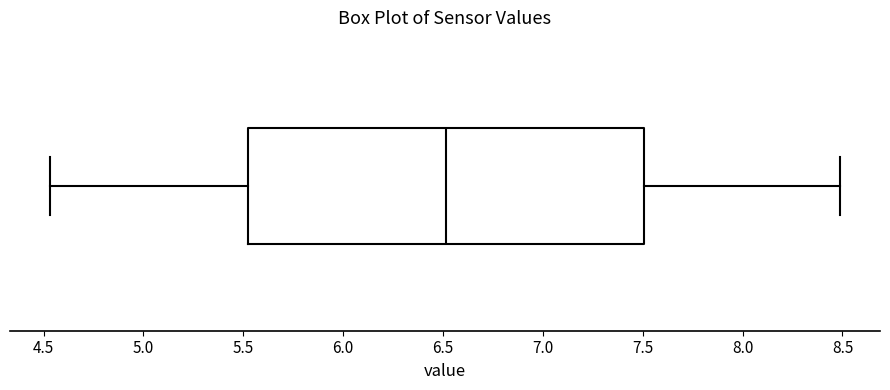

Transcribe this box plot: give where the median line is, the range the box spans, and where the two whiskers end, as read against the x-axis. The values are not printed on the chart, so give them approximately, as read against the axis.

median 6.50, box 5.50 to 7.50, whiskers 4.55 to 8.50